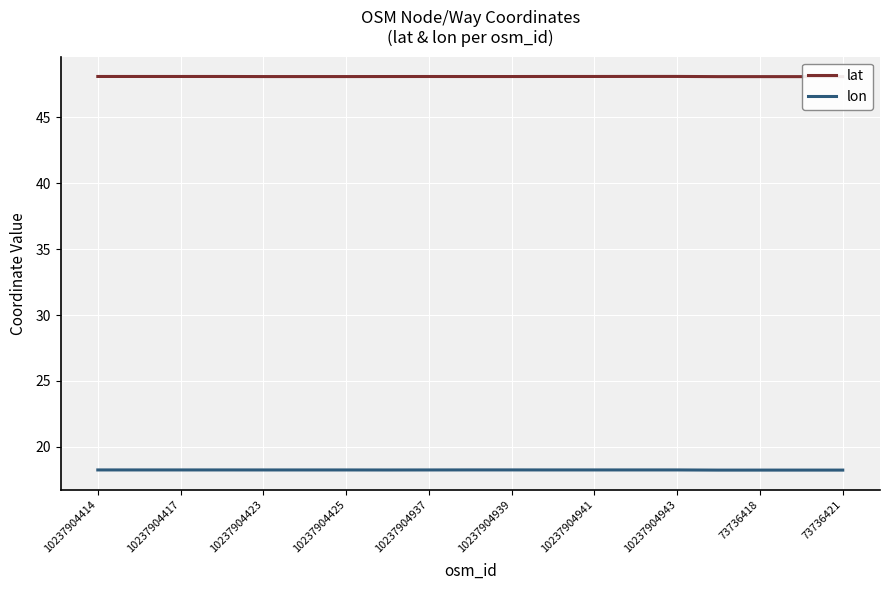

Count the lon values in the range 18 to 19.

19